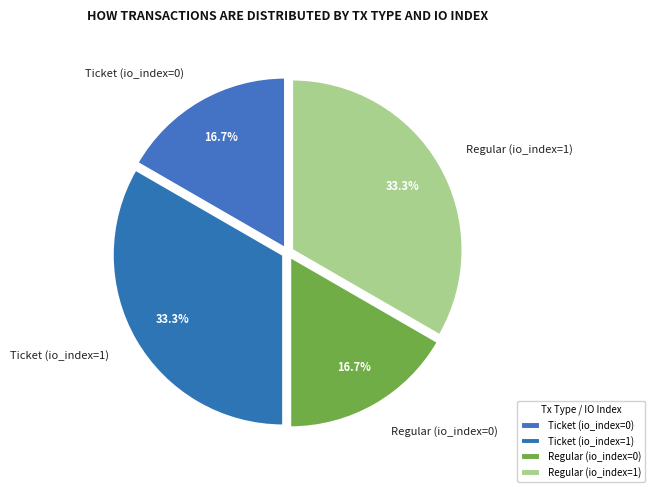

What is the ratio of the value at Ticket (io_index=1) to the value at Regular (io_index=1)?

1.0